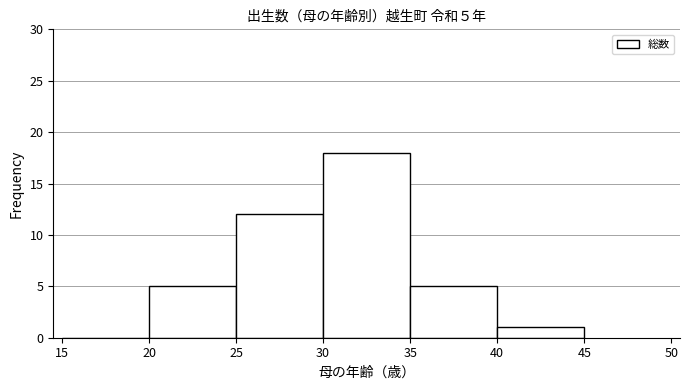

Reading left to right, list all the values displayed in this chart.

15=0	20=5	25=12	30=18	35=5	40=1